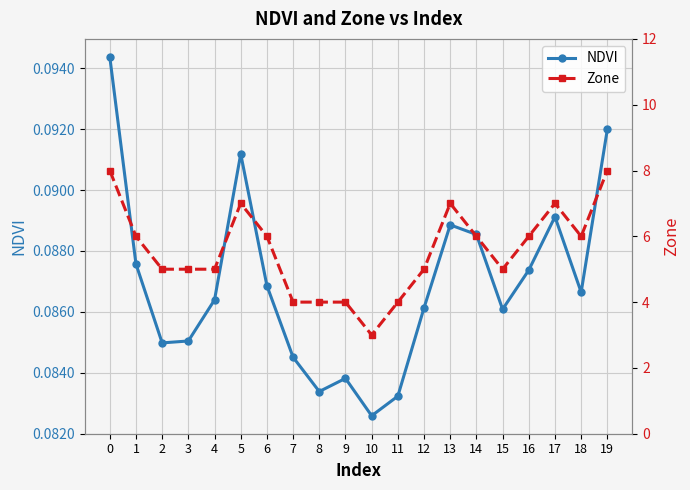

Reading left to right, what are all the values shown in this chart?

NDVI: 0=0.1	1=0.1	2=0.1	3=0.1	4=0.1	5=0.1	6=0.1	7=0.1	8=0.1	9=0.1	10=0.1	11=0.1	12=0.1	13=0.1	14=0.1	15=0.1	16=0.1	17=0.1	18=0.1	19=0.1
Zone: 0=8.0	1=6.0	2=5.0	3=5.0	4=5.0	5=7.0	6=6.0	7=4.0	8=4.0	9=4.0	10=3.0	11=4.0	12=5.0	13=7.0	14=6.0	15=5.0	16=6.0	17=7.0	18=6.0	19=8.0